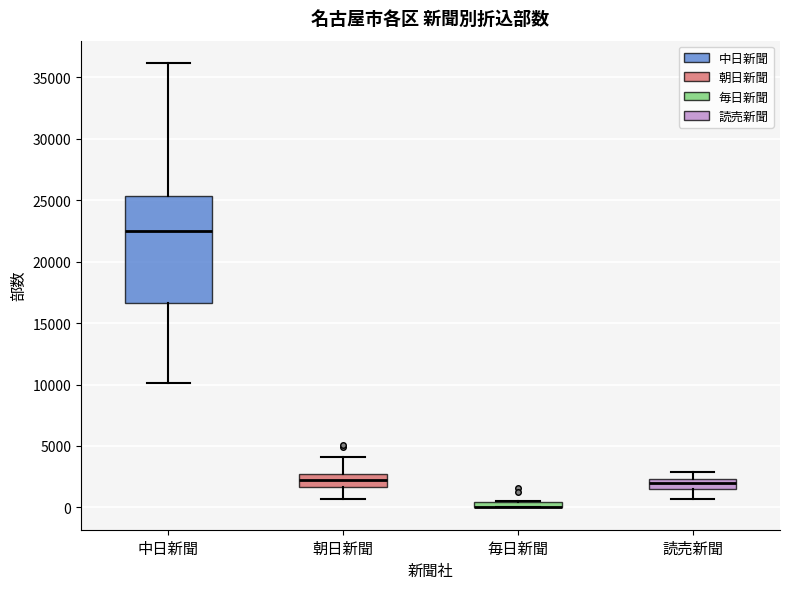

Comparing the boxes themselves (not the whiskers), which one is the tallest?

中日新聞